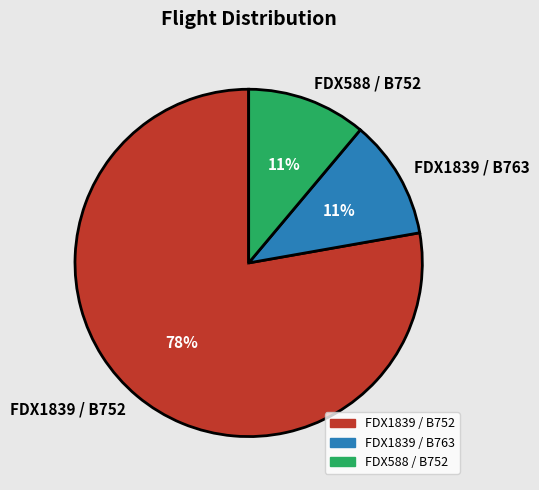

Is there any slice that represents more than half of the pie?

Yes